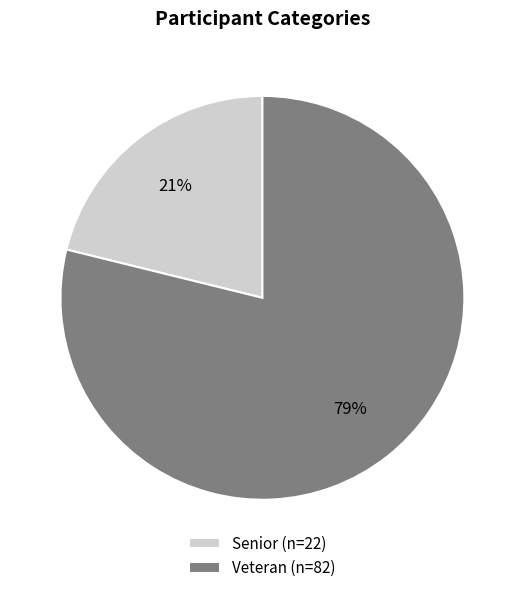

What is the majority slice?

Veteran